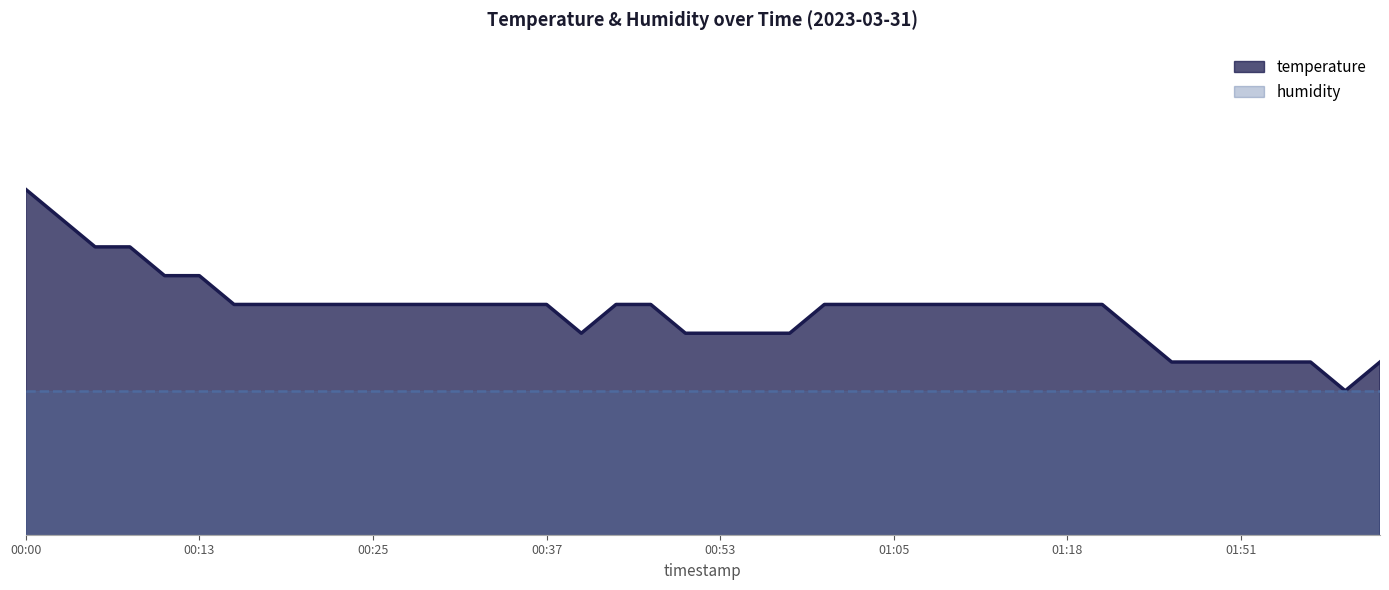

What is the change in value from 00:35 to 00:39?

-0.1